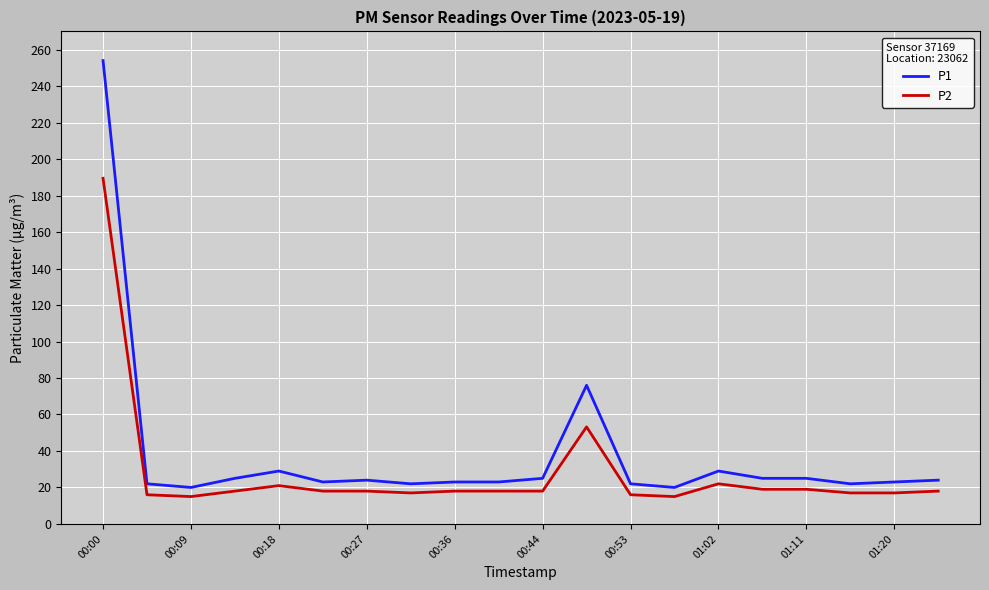

Rank the series by their maximum value, from lowest to highest.

P2, P1